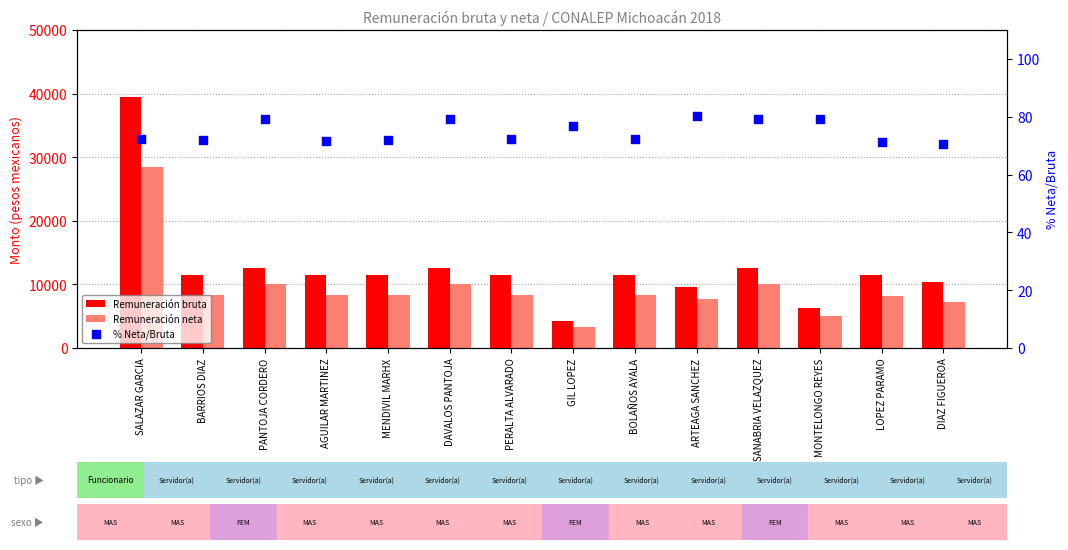

Which series reaches the minimum Y coordinate?

% Neta/Bruta